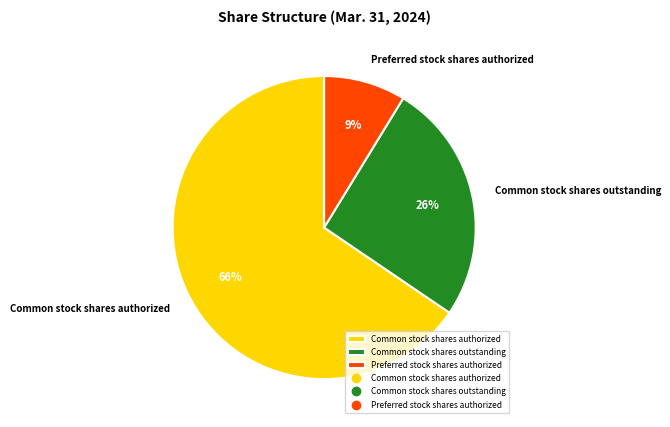

Does any single category account for the majority?

Yes